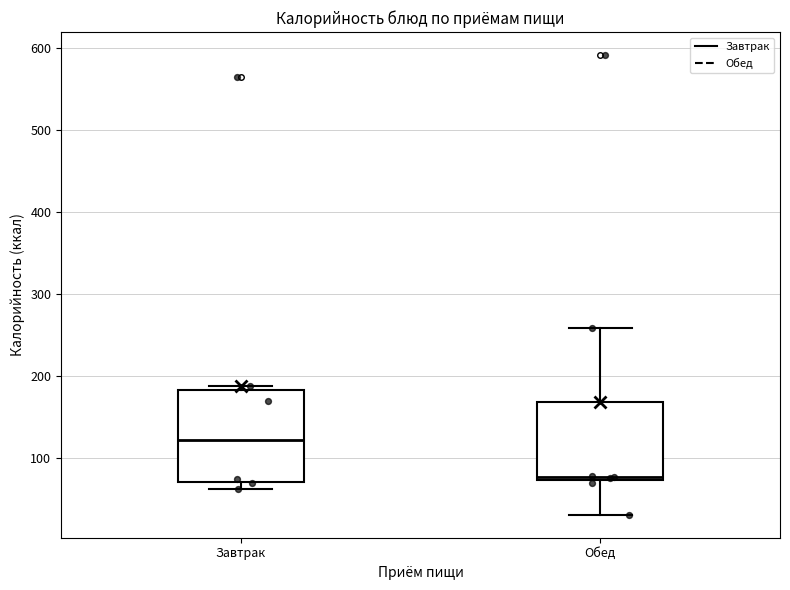

Which box is the tallest, from its lower edge to its upper edge?

Завтрак